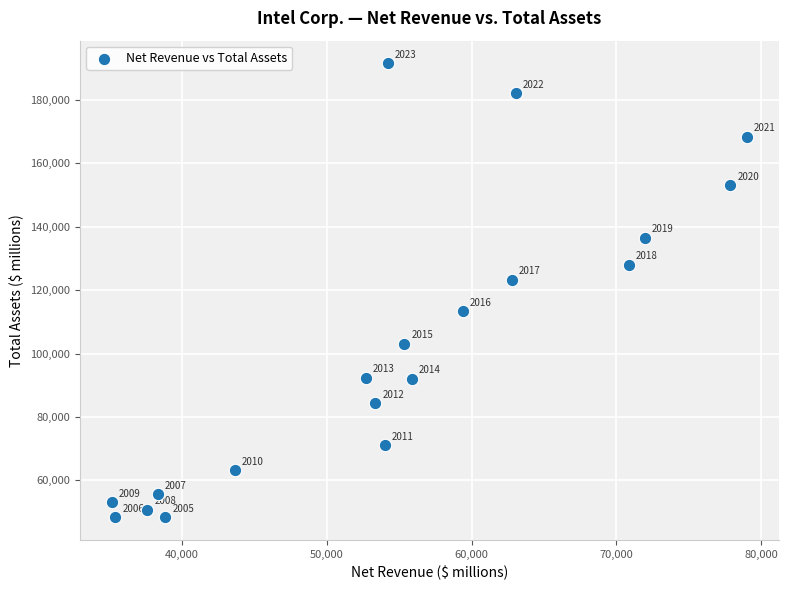

What is the range of X values (max minus min)?

43897